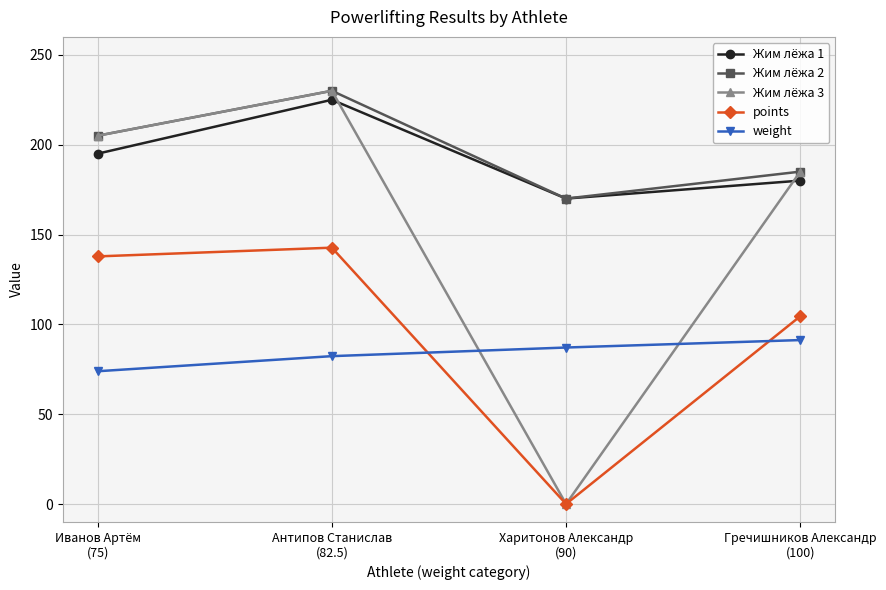

At which category does the chart reach its peak across all series?

Антипов Станислав
(82.5)